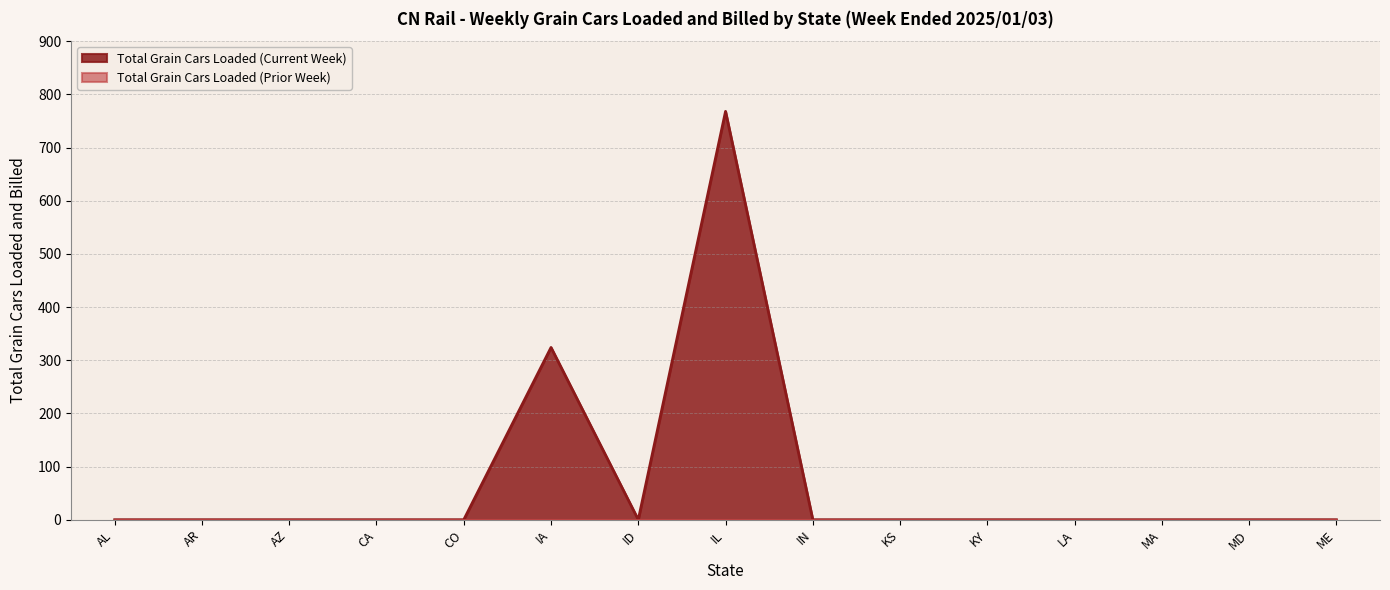

At which label is the value closest to 384?

IA